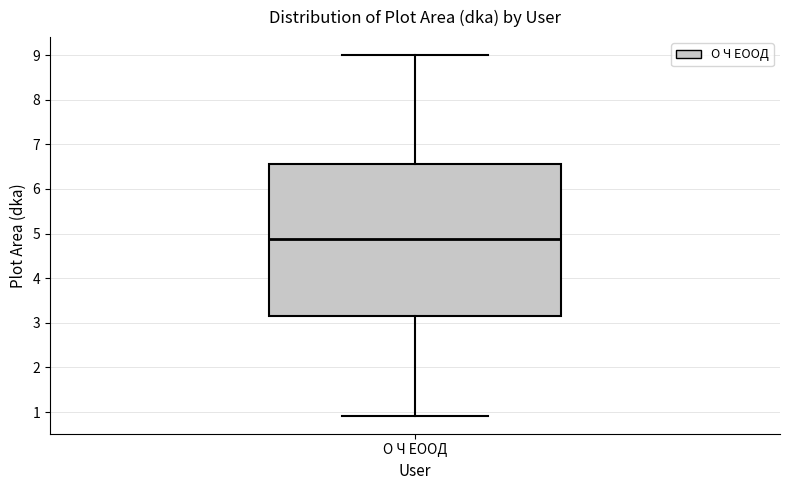

Transcribe this box plot: give where the median line is, the range the box spans, and where the two whiskers end, as read against the y-axis. The values are not printed on the chart, so give them approximately, as read against the axis.

median 4.9, box 3.1 to 6.5, whiskers 0.9 to 9.0